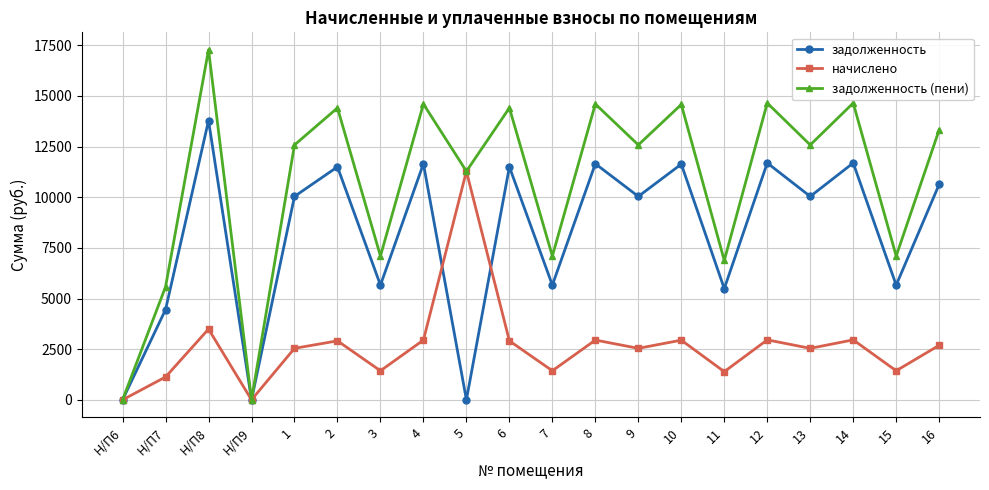

What is the maximum value for задолженность (пени)?

17278.9